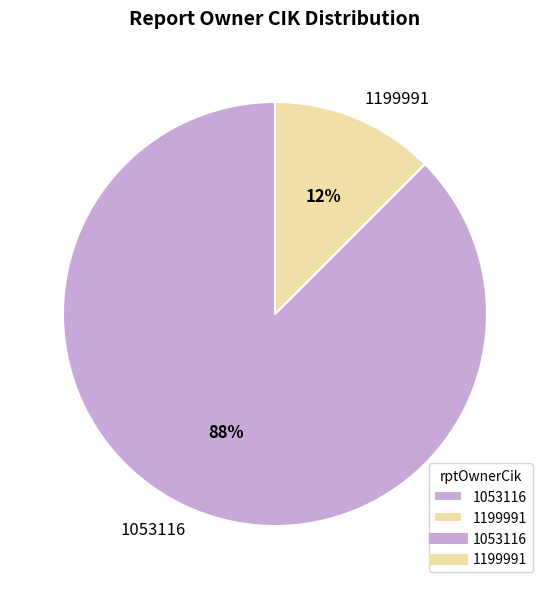

Rank the categories by value from highest to lowest.

1053116, 1199991